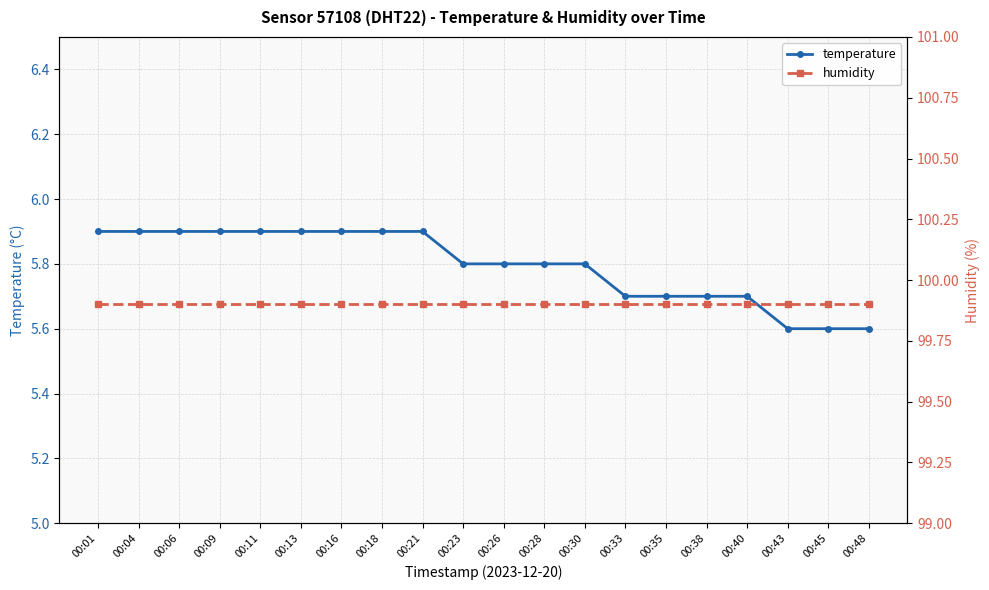

True or false: humidity and temperature cross at least once.

False